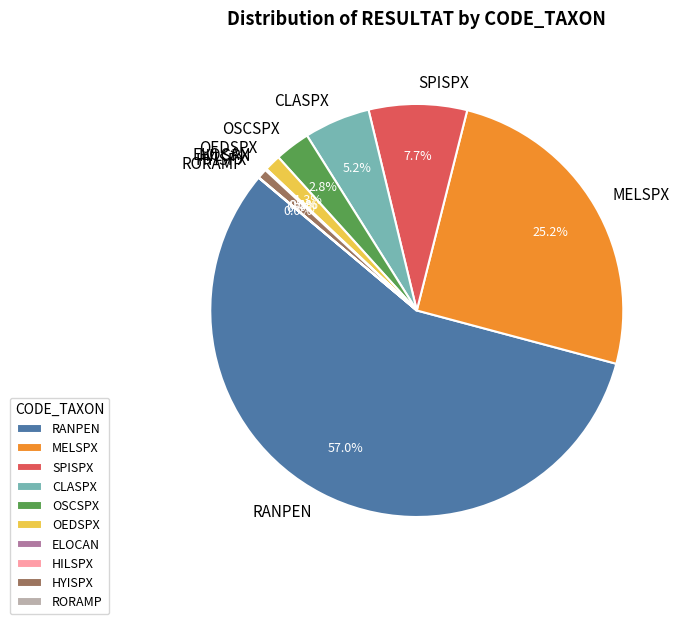

To the nearest percent, what is the difference between the HYISPX and RANPEN slice percentages?

56%